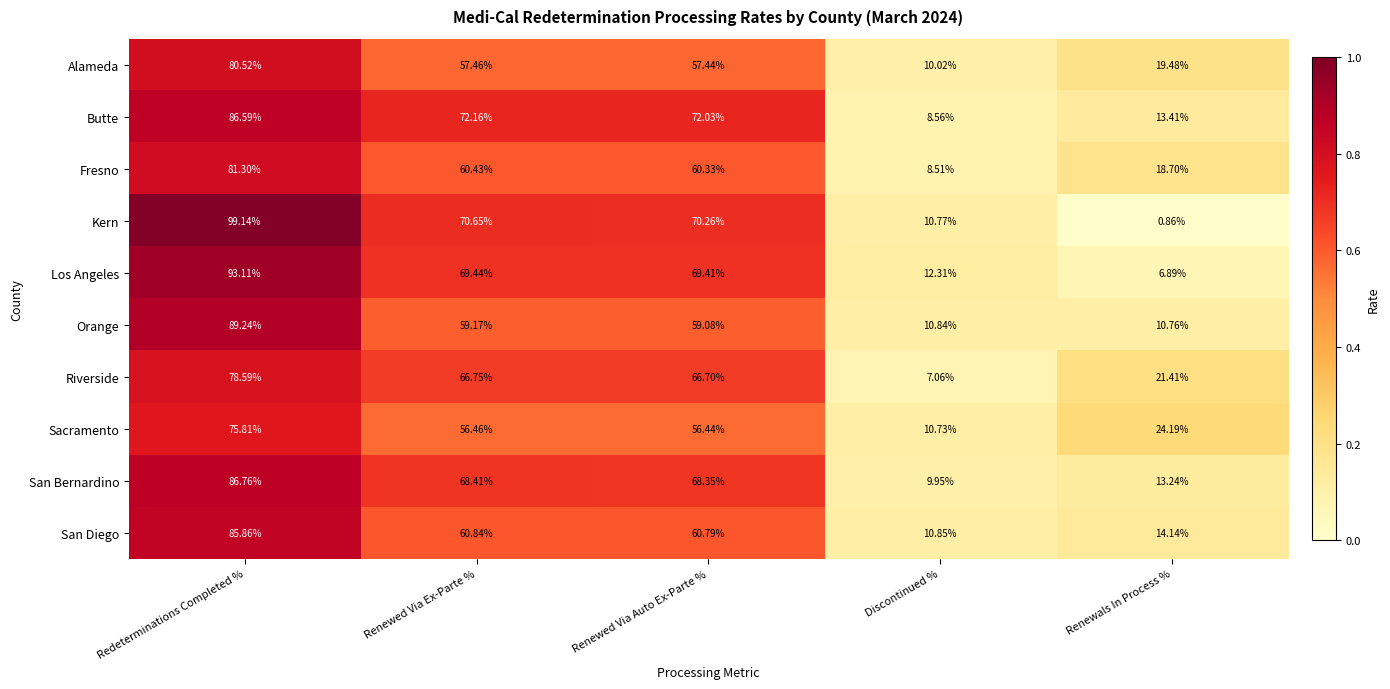

List the series in order of their peak value, highest first.

Kern, Los Angeles, Orange, San Bernardino, Butte, San Diego, Fresno, Alameda, Riverside, Sacramento